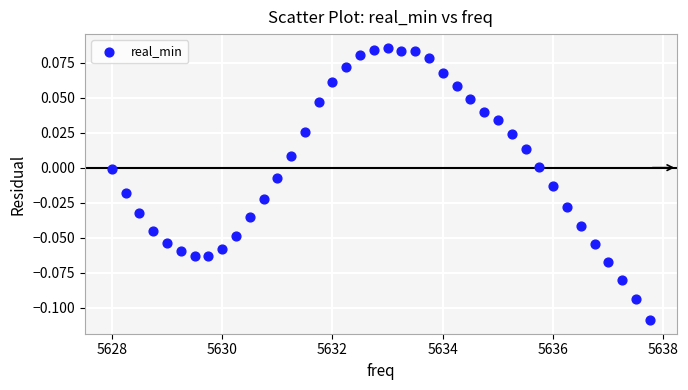

What is the range of X values (max minus min)?

9.8